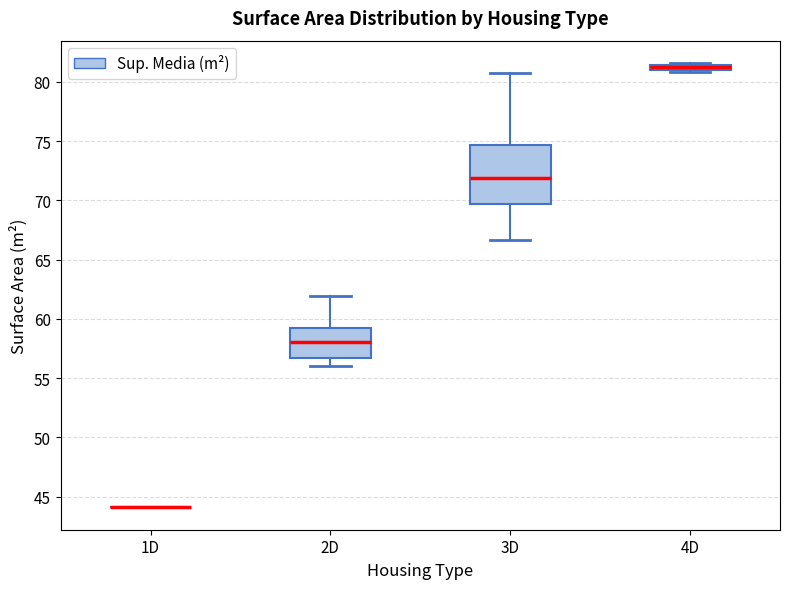

Comparing the boxes themselves (not the whiskers), which one is the tallest?

3D